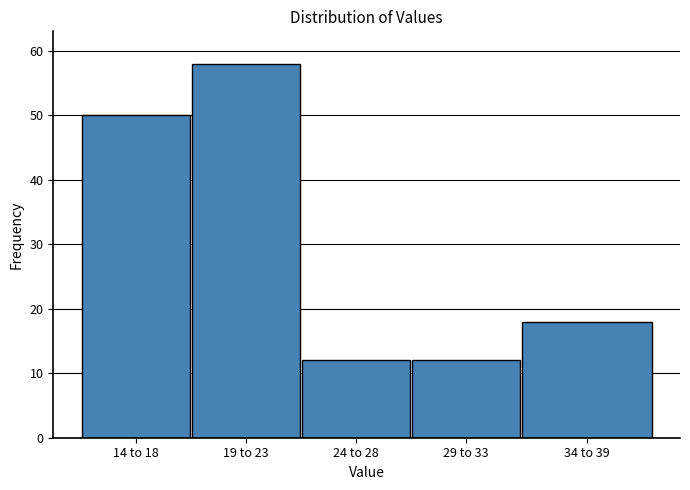

Reading right to left, what are all the values shown in this chart?

18	12	12	58	50